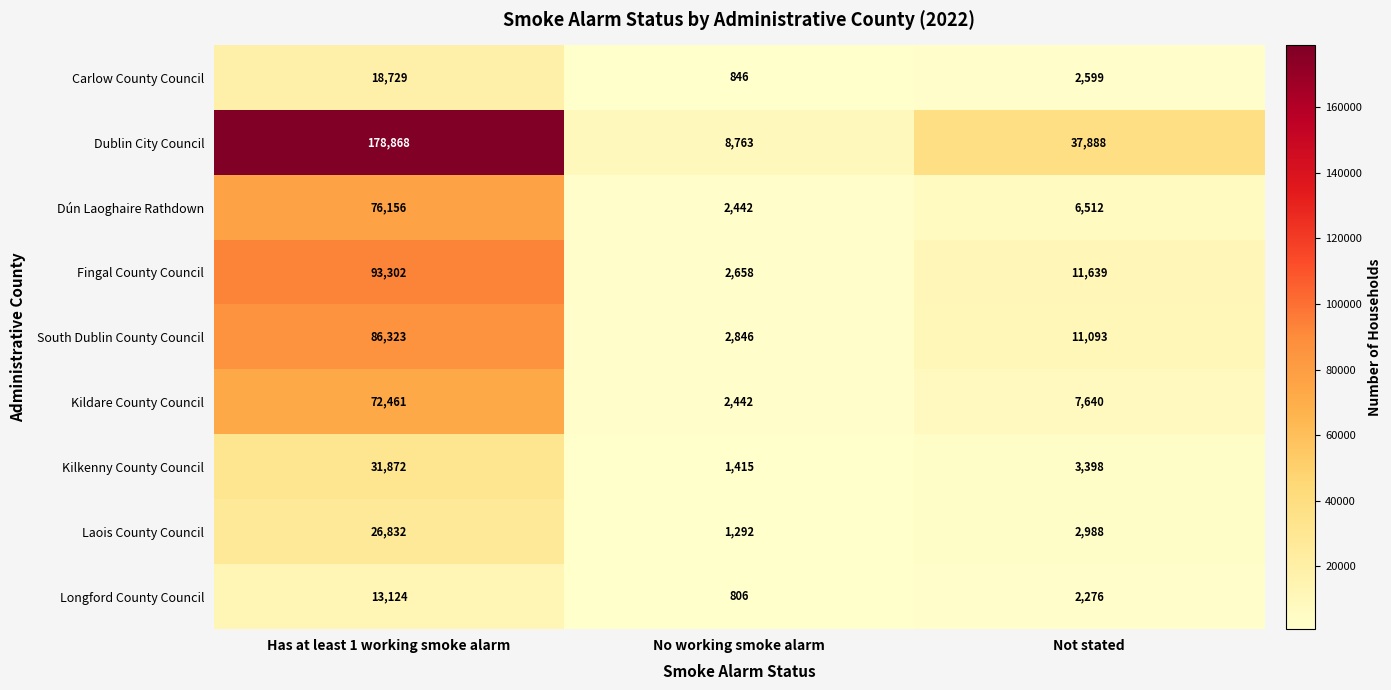

Which series has the widest spread of values?

Dublin City Council